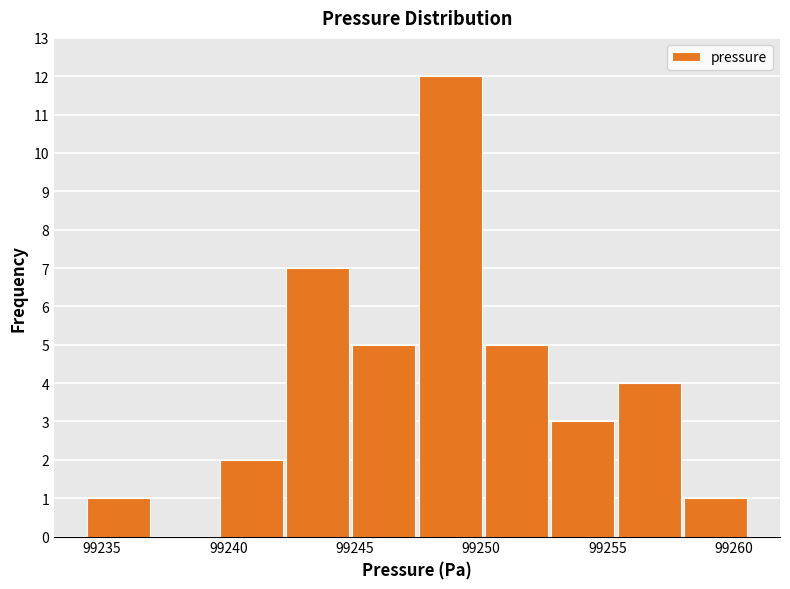

Reading left to right, transcribe this chart: for each bar, give the range it covers on the x-axis and its height. Neither the bar edges nor the heights are printed on the chart, so give them approximately, as read against the axes.

99234.5 to 99237.0: 1
99237.0 to 99239.5: 0
99239.5 to 99242.0: 2
99242.0 to 99245.0: 7
99245.0 to 99247.5: 5
99247.5 to 99250.0: 12
99250.0 to 99252.5: 5
99252.5 to 99255.5: 3
99255.5 to 99258.0: 4
99258.0 to 99260.5: 1